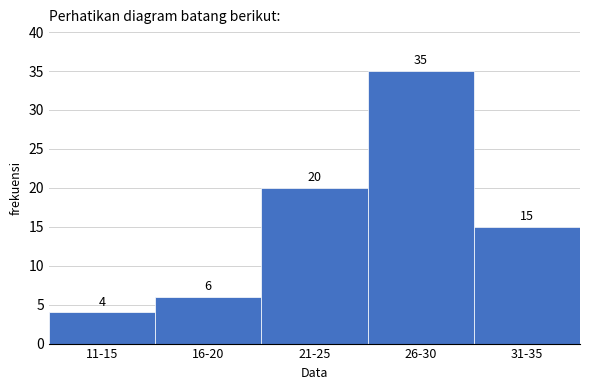

Reading left to right, list all the values displayed in this chart.

4	6	20	35	15